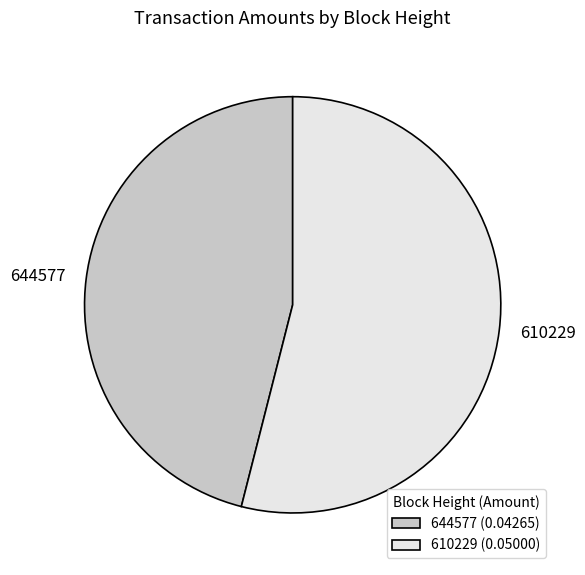

Between 610229 and 644577, which is larger?

610229